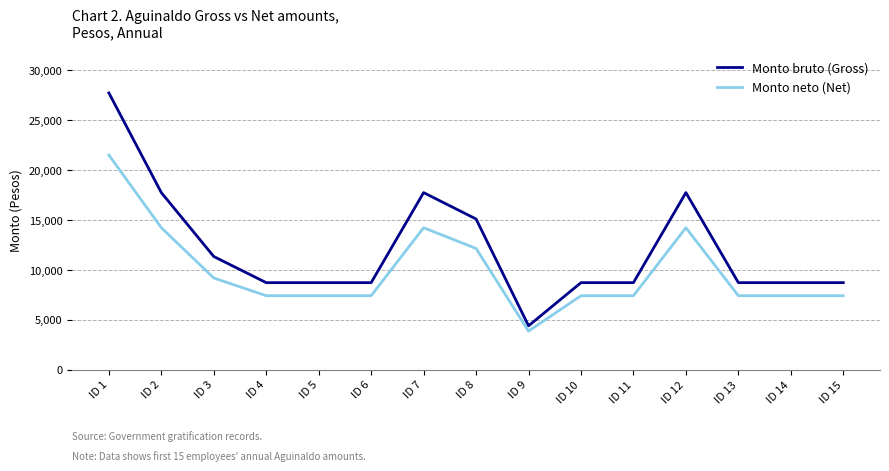

Is the value of Monto neto (Net) at ID 2 greater than the value of Monto bruto (Gross) at ID 7?

No